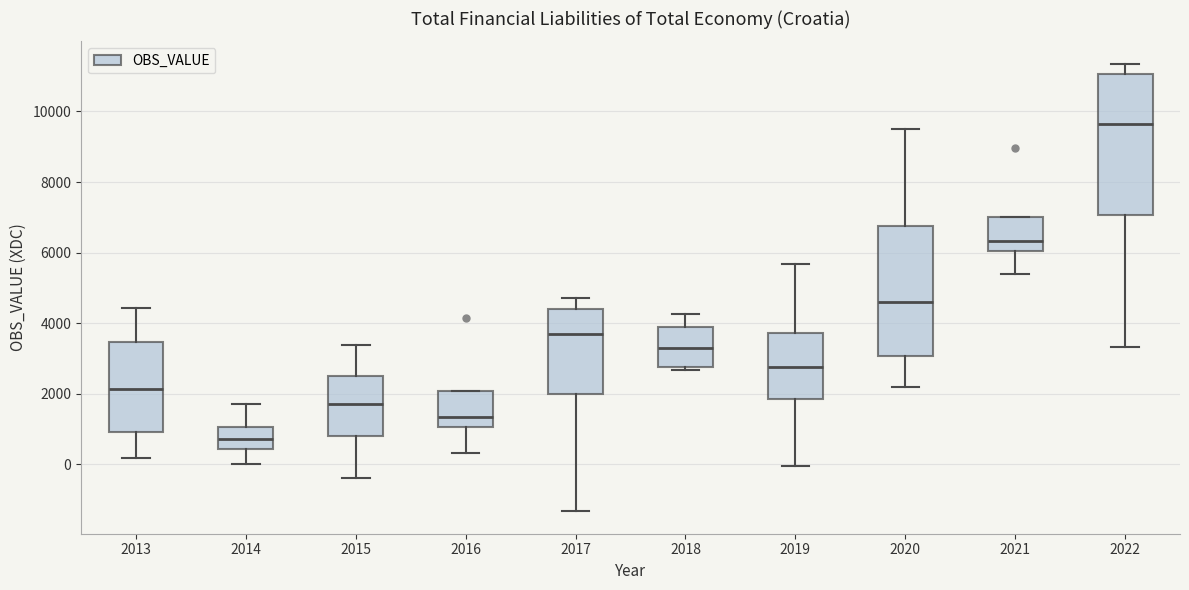

Reading left to right, transcribe this box plot: for each box, give where its median line is, the range the box spans, and where its two whiskers end, as read against the y-axis. The values are not printed on the chart, so give them approximately, as read against the axis.

2013: median 2200, box 1000 to 3400, whiskers 200 to 4400
2014: median 800, box 400 to 1000, whiskers 0 to 1600
2015: median 1600, box 800 to 2600, whiskers -400 to 3400
2016: median 1400, box 1000 to 2000, whiskers 400 to 2000
2017: median 3600, box 2000 to 4400, whiskers -1400 to 4800
2018: median 3200, box 2800 to 4000, whiskers 2600 to 4200
2019: median 2800, box 1800 to 3800, whiskers 0 to 5600
2020: median 4600, box 3000 to 6800, whiskers 2200 to 9400
2021: median 6400, box 6000 to 7000, whiskers 5400 to 7000
2022: median 9600, box 7000 to 11000, whiskers 3400 to 11400